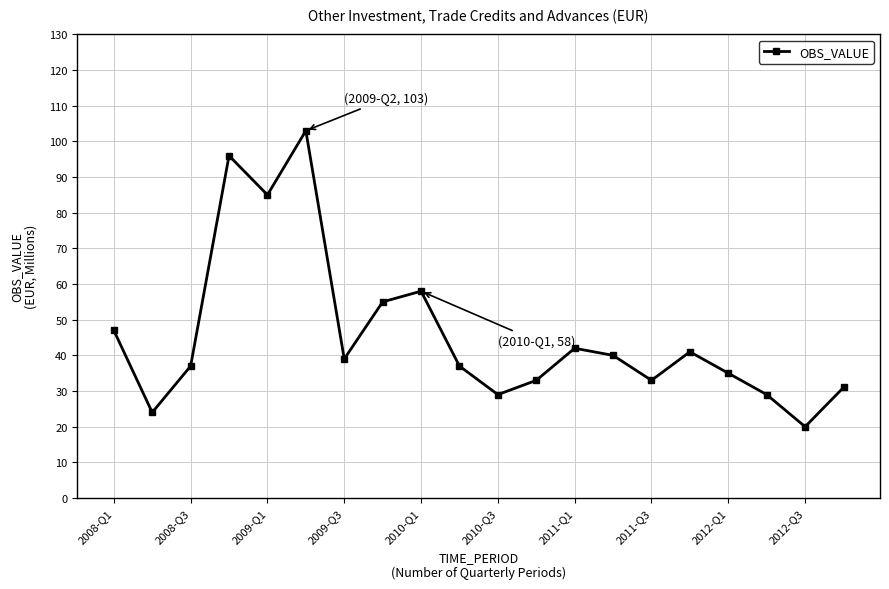

How many distinct data groups are displayed?

1